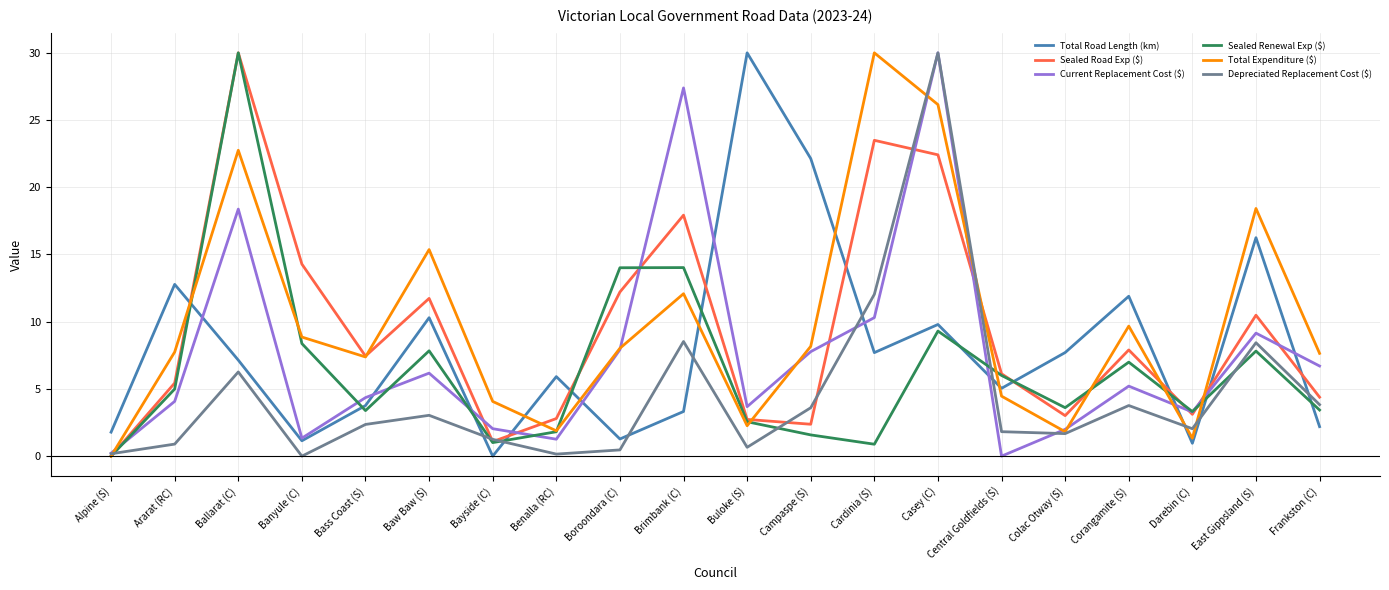

True or false: Sealed Road Exp ($) has more than 0 interior local peaks.

True